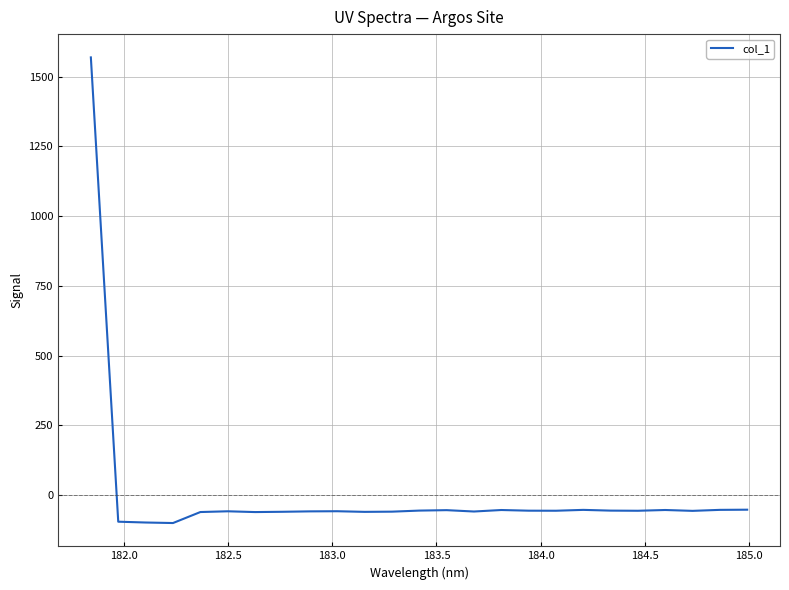

What is the smallest value displayed?

-99.7